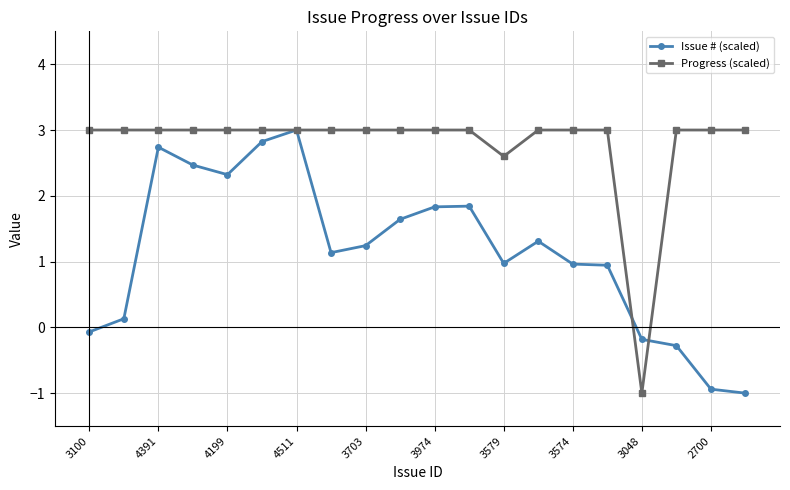

How many data points does each series have?

20